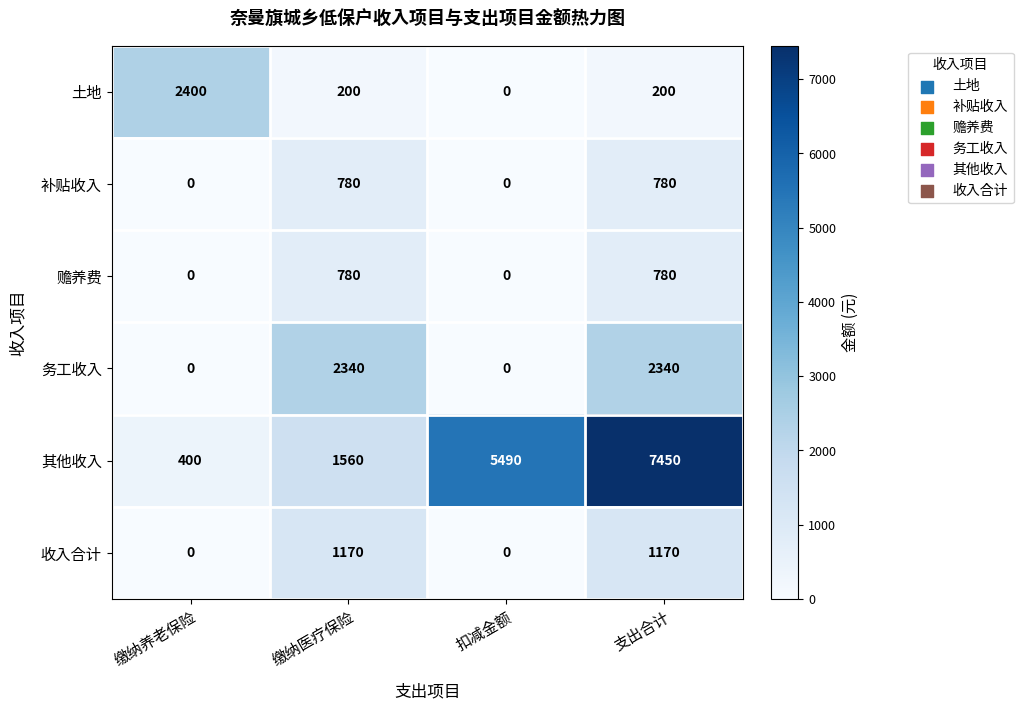

Which series has the largest total across all categories?

其他收入